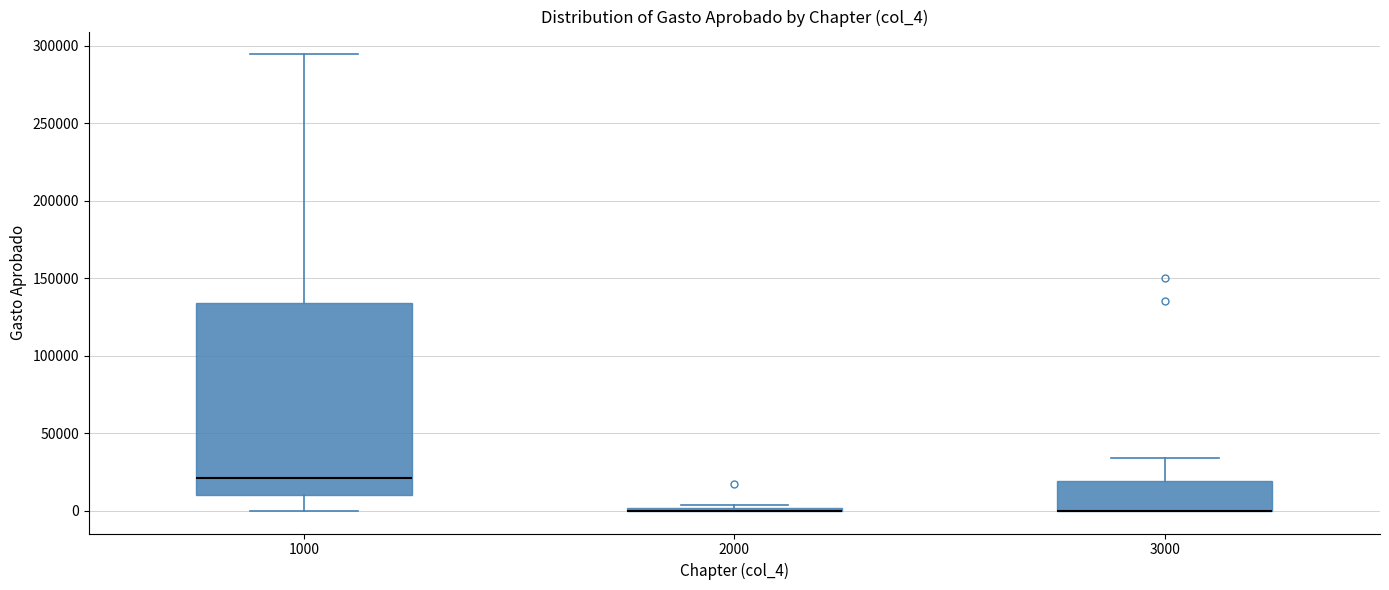

Reading left to right, transcribe this box plot: for each box, give where its median line is, the range the box spans, and where its two whiskers end, as read against the y-axis. The values are not printed on the chart, so give them approximately, as read against the axis.

1000: median 20000, box 10000 to 135000, whiskers 0 to 295000
2000: box collapsed to a line at 0, whiskers 0 to 5000
3000: median 0 (drawn on the box's lower edge), box 0 to 20000, whiskers 0 to 35000